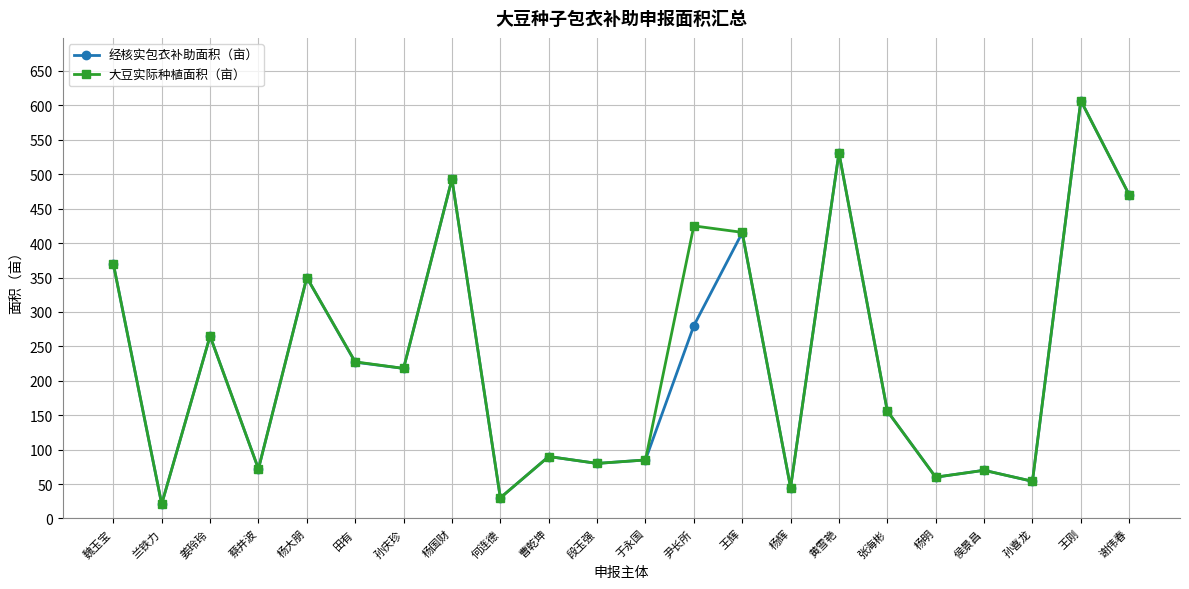

The 大豆实际种植面积（亩） series shows 218.0 at 孙庆珍. True or false?

True